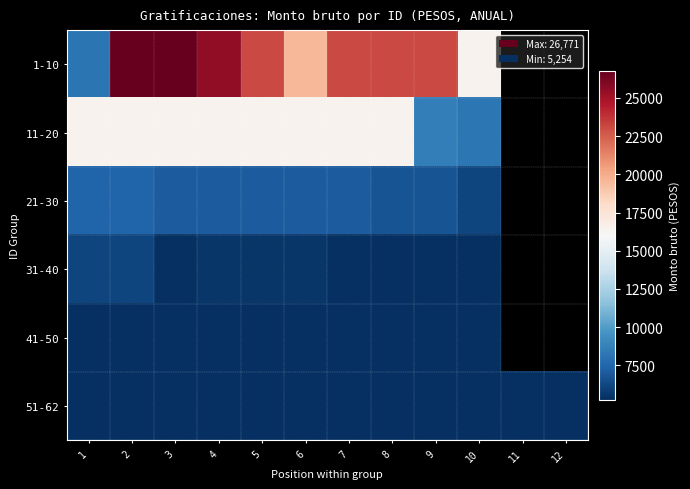

What is the approximate value of 21-30 at 6?

7063.5